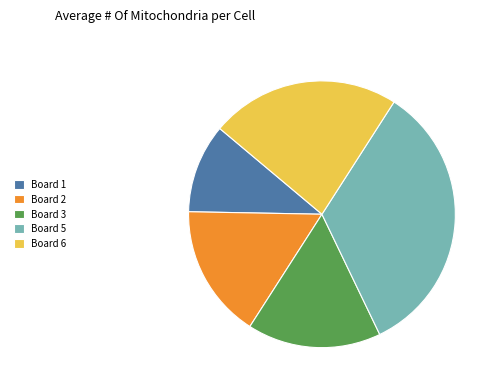

The Board 6 slice represents 23% of the pie. True or false?

True